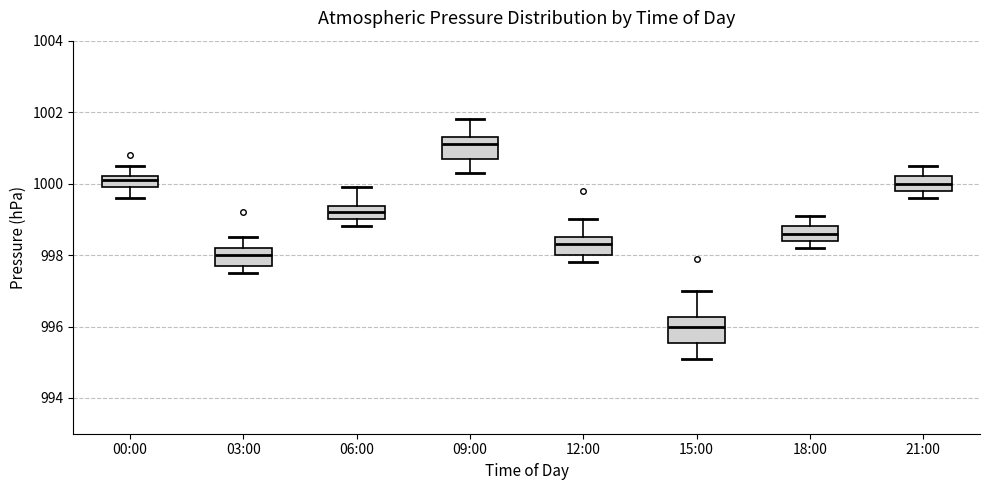

Reading left to right, transcribe this box plot: for each box, give where its median line is, the range the box spans, and where its two whiskers end, as read against the y-axis. The values are not printed on the chart, so give them approximately, as read against the axis.

00:00: median 1000.2 (just below the box's upper edge), box 1000.0 to 1000.2, whiskers 999.6 to 1000.6
03:00: median 998.0, box 997.8 to 998.2, whiskers 997.6 to 998.6
06:00: median 999.2, box 999.0 to 999.4, whiskers 998.8 to 1000.0
09:00: median 1001.2, box 1000.8 to 1001.4, whiskers 1000.4 to 1001.8
12:00: median 998.4, box 998.0 to 998.6, whiskers 997.8 to 999.0
15:00: median 996.0, box 995.6 to 996.2, whiskers 995.2 to 997.0
18:00: median 998.6, box 998.4 to 998.8, whiskers 998.2 to 999.2
21:00: median 1000.0, box 999.8 to 1000.2, whiskers 999.6 to 1000.6